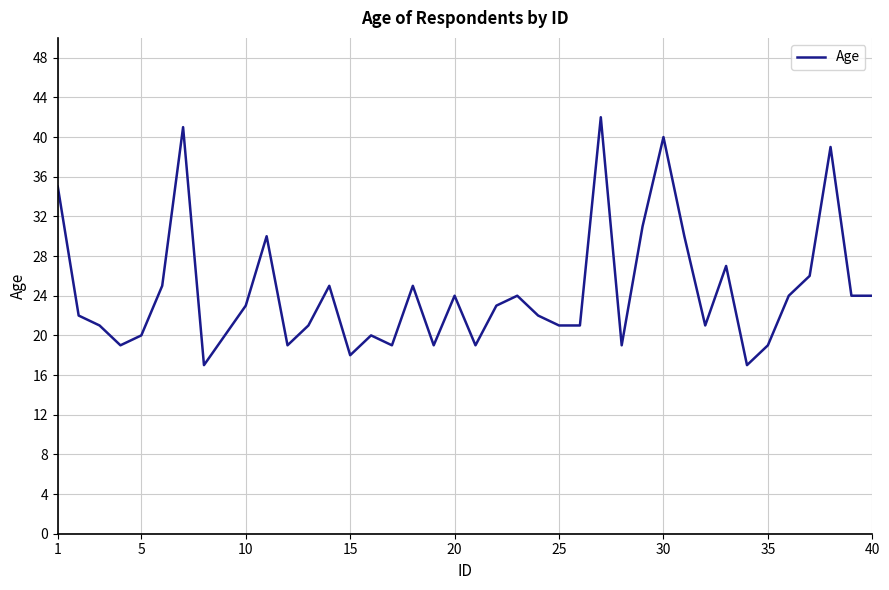

What is the smallest value displayed?

17